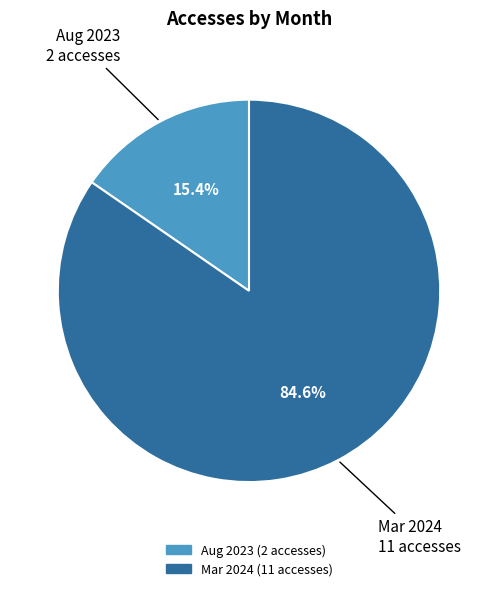

Does any single category account for the majority?

Yes